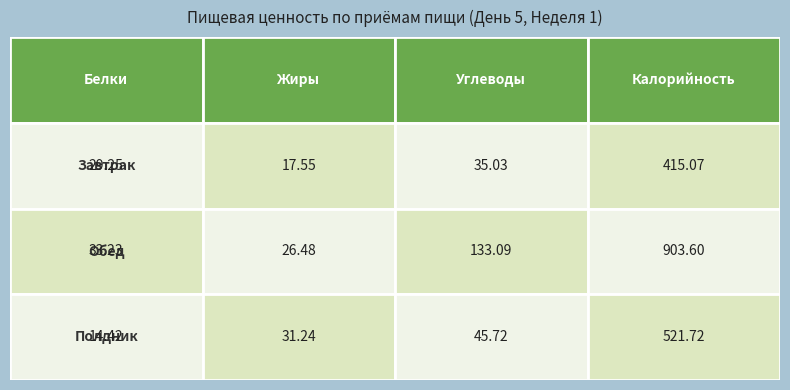

Rank the categories by Полдник value from lowest to highest.

Белки, Жиры, Углеводы, Калорийность